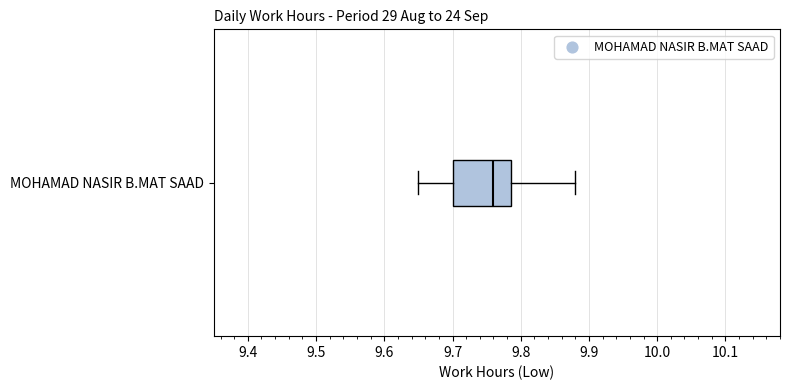

Read this box plot against the x-axis: the position of the median line, the range covered by the box, and the ends of both whiskers. The values are not printed on the chart, so give them approximately, as read against the axis.

median 9.76, box 9.70 to 9.79, whiskers 9.65 to 9.88